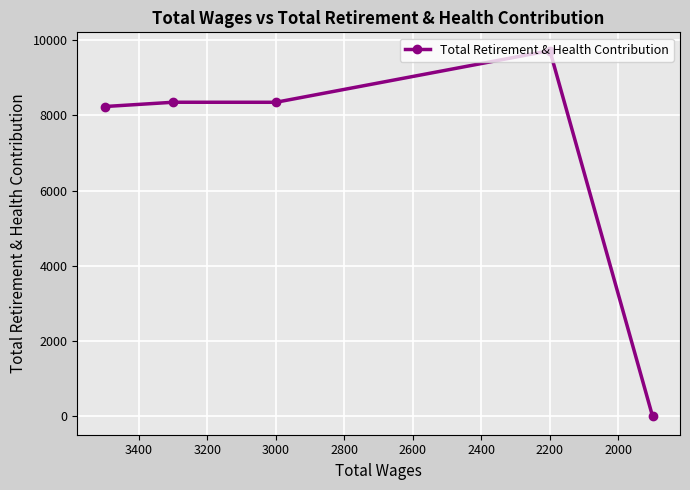

What is the maximum value shown in the chart?

9715